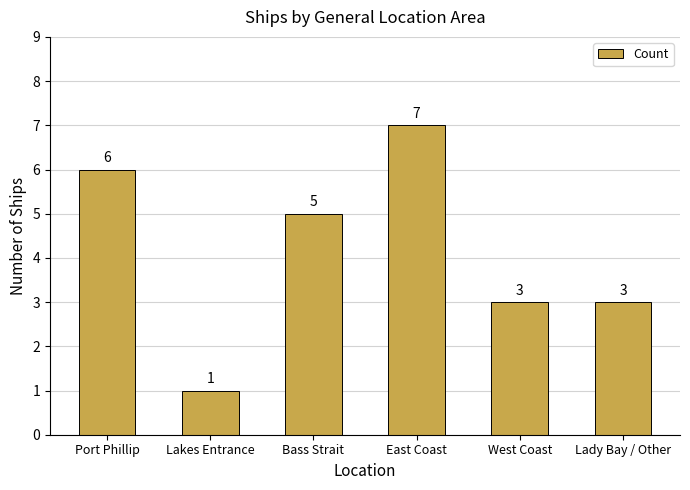

True or false: the data shows 4 at Lady Bay / Other.

False